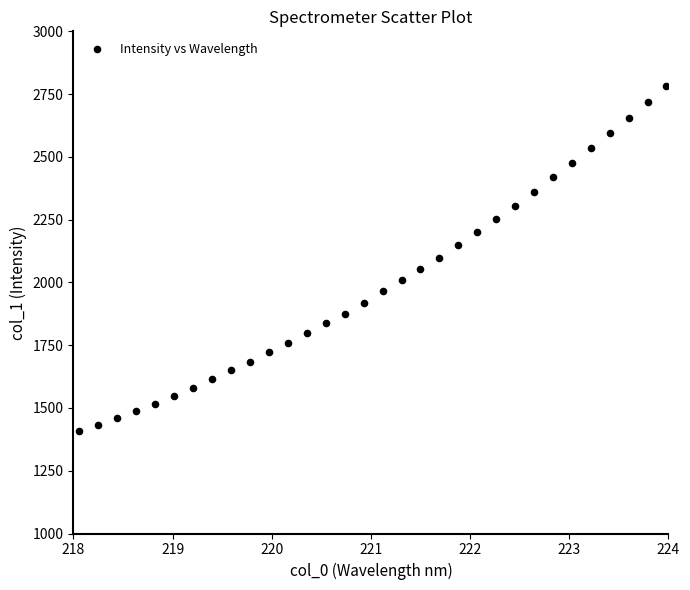

What is the range of X values (max minus min)?

5.9